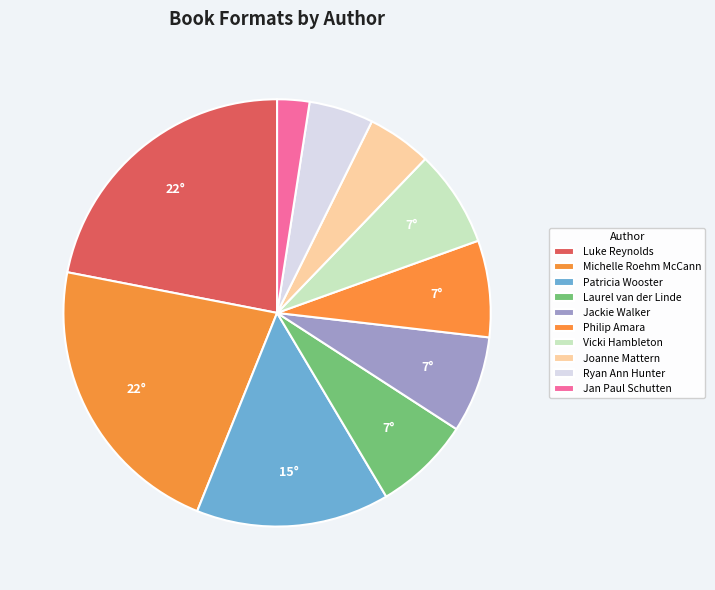

What percentage is the Ryan Ann Hunter slice, to the nearest percent?

5%